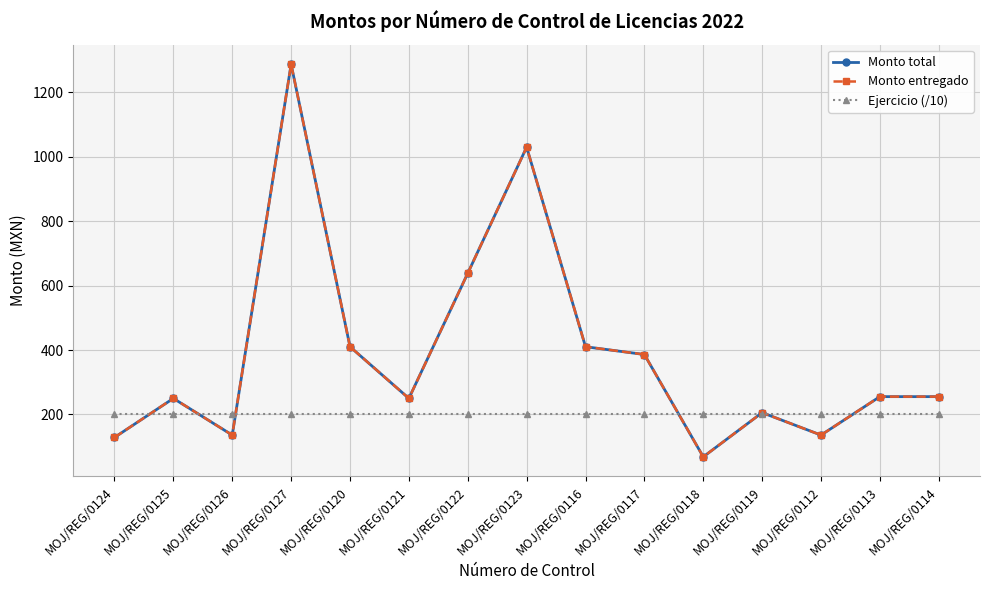

What is the label of the 13th point from the right?

MOJ/REG/0126